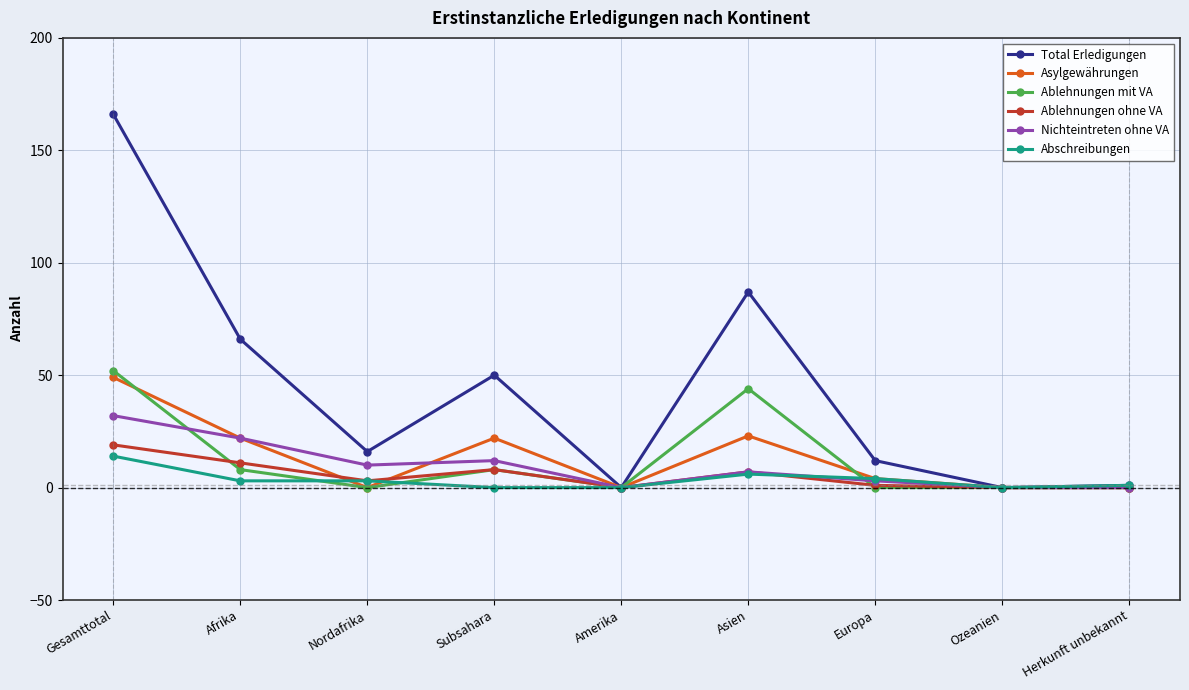

What is the difference between the maximum and minimum values in the Total Erledigungen series?

166